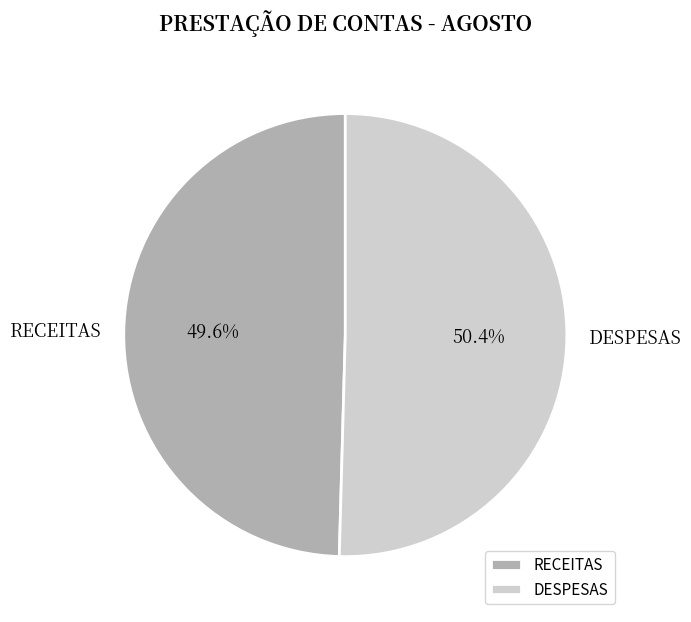

Which has a higher value, RECEITAS or DESPESAS?

DESPESAS